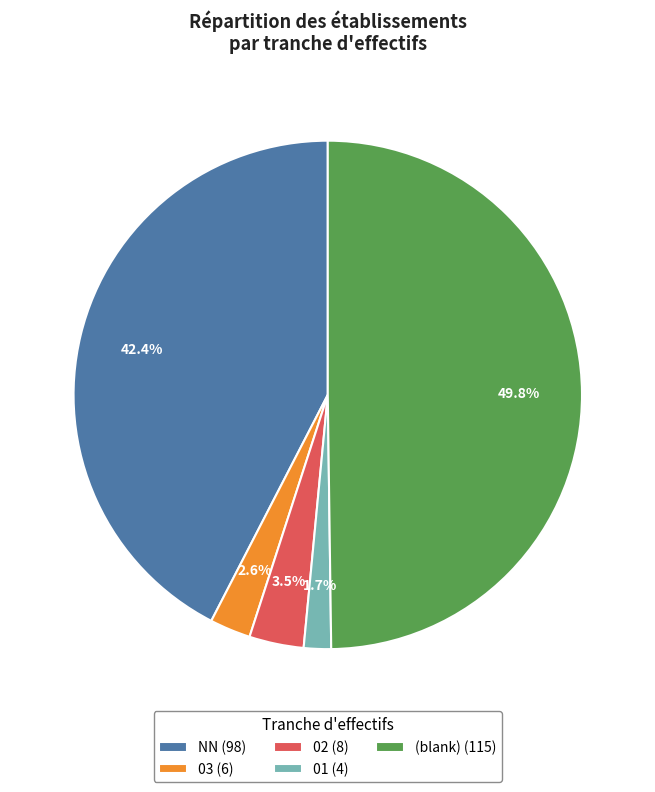

What portion of the pie excludes NN (98)?

57.6%